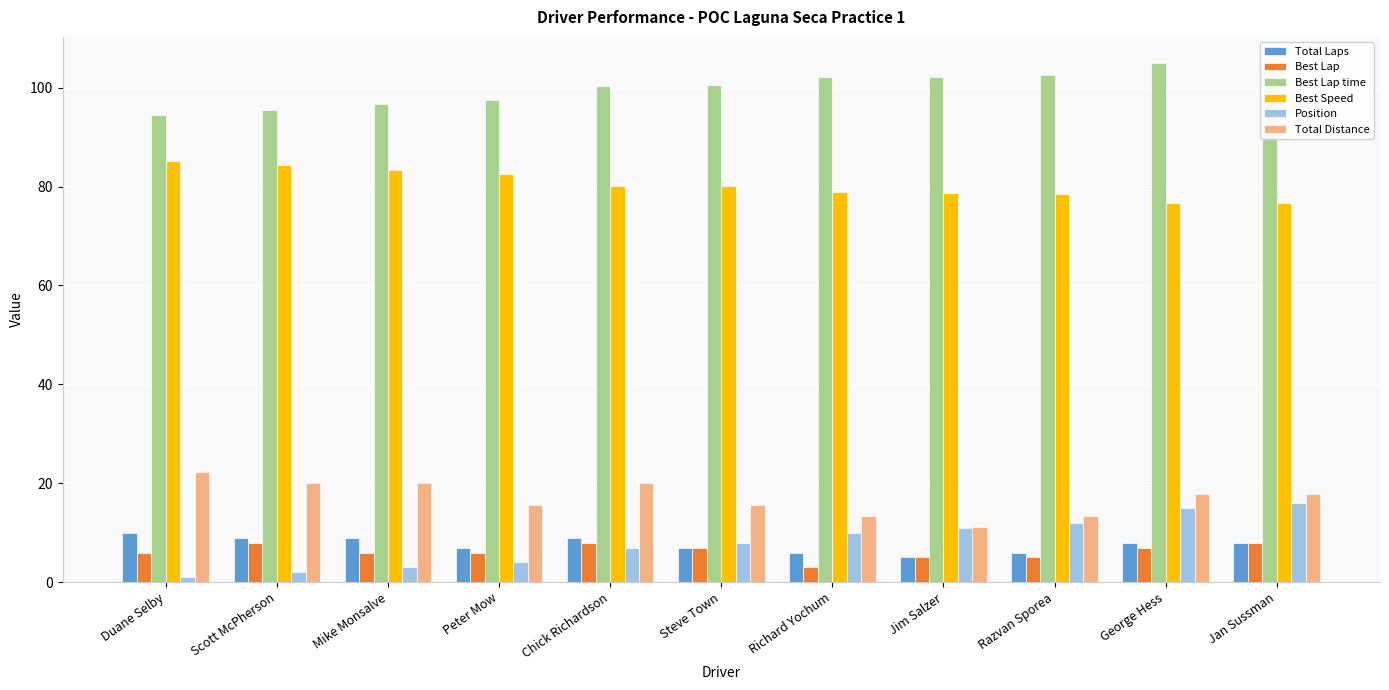

Where is Position nearest to the value 8?

Steve Town